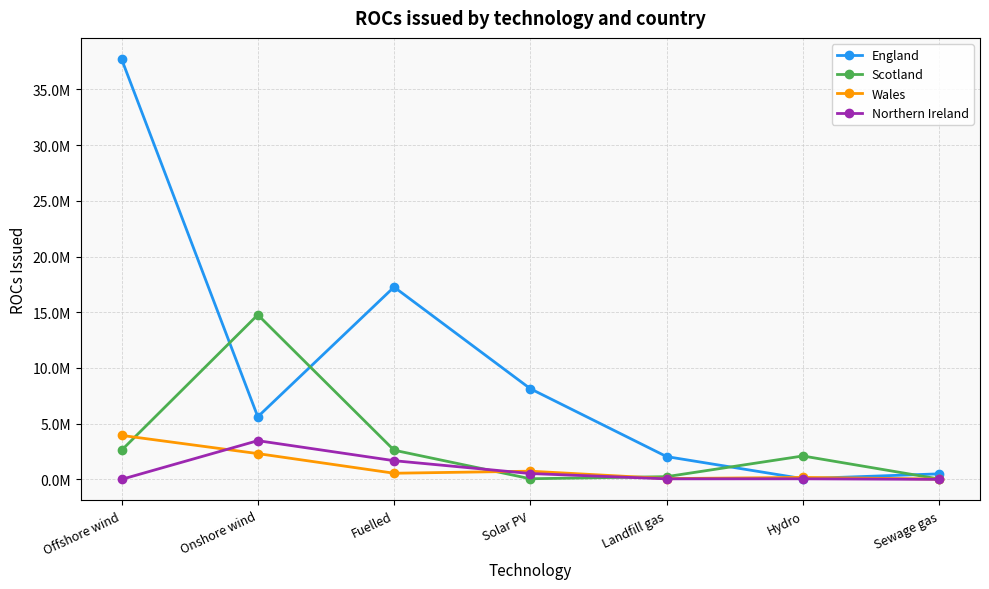

Reading left to right, list all the values displayed in this chart.

England: 37742580	5617852	17264754	8137135	2044581	63367	495708
Scotland: 2611241	14771333	2617908	55193	244063	2100460	31502
Wales: 3947507	2313119	550765	734562	69854	176750	24945
Northern Ireland: 0	3474892	1676566	523647	47808	49776	0